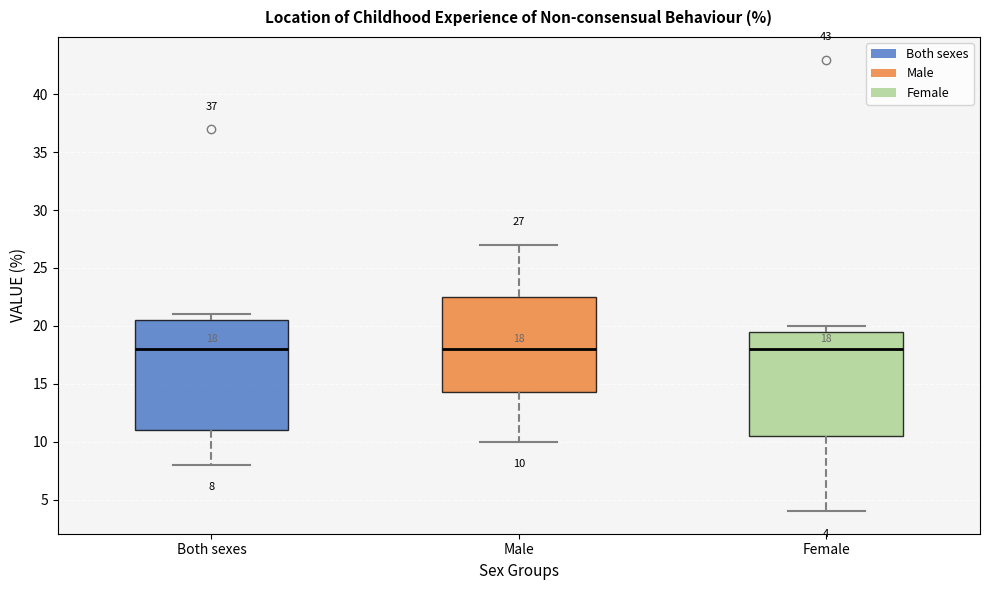

Comparing the boxes themselves (not the whiskers), which one is the tallest?

Both sexes